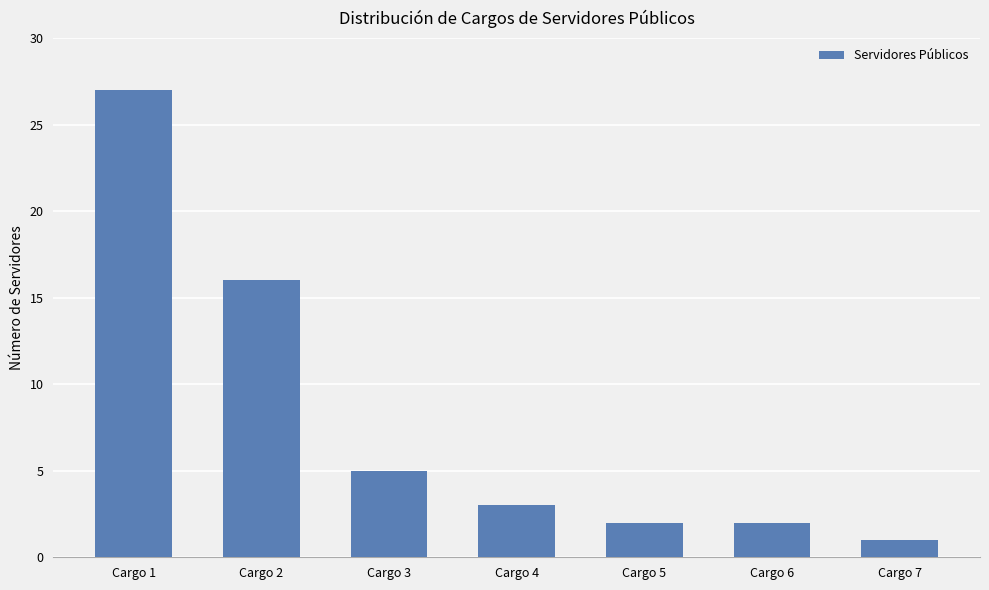

What is the sum of all values?

56